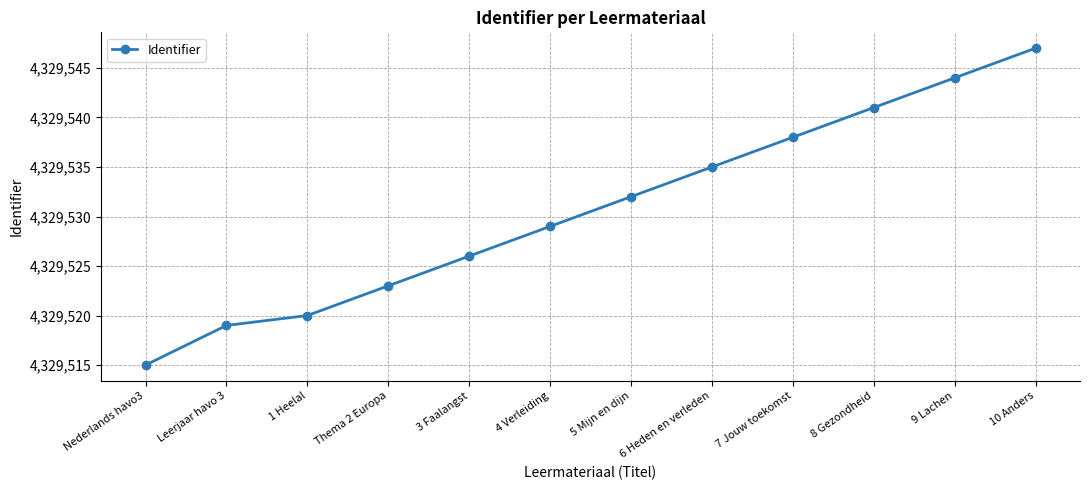

Which category has the lowest value across all series?

Nederlands havo3